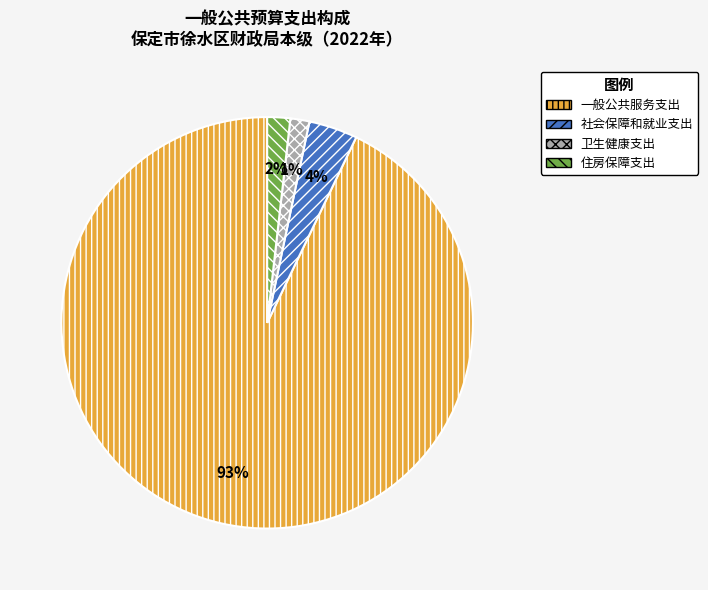

To the nearest percent, what is the average slice percentage?

25%